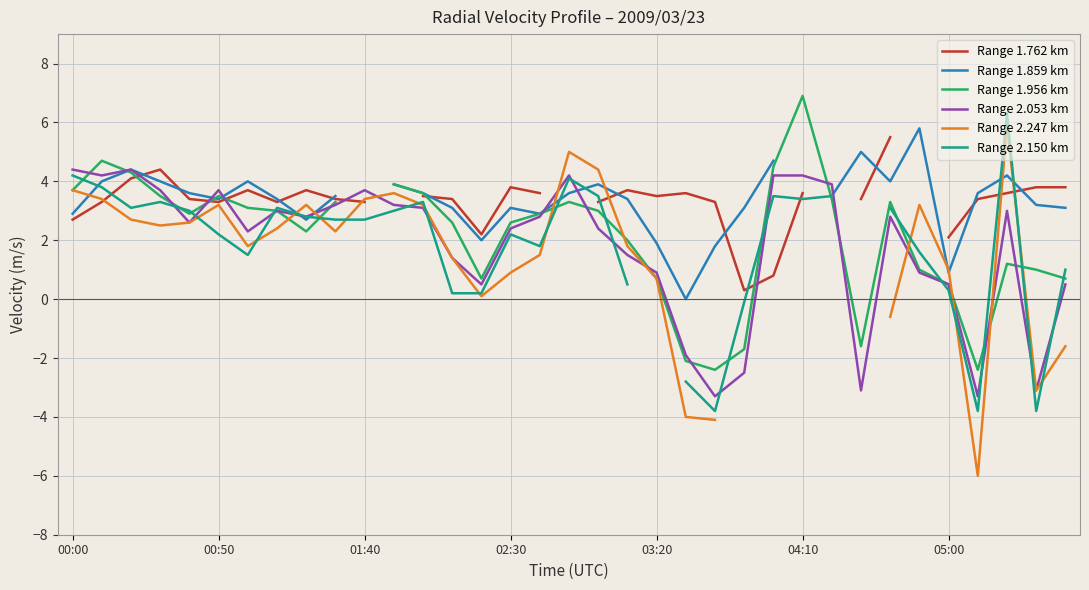

At which label does Range 1.956 km first exceed 2?

00:00